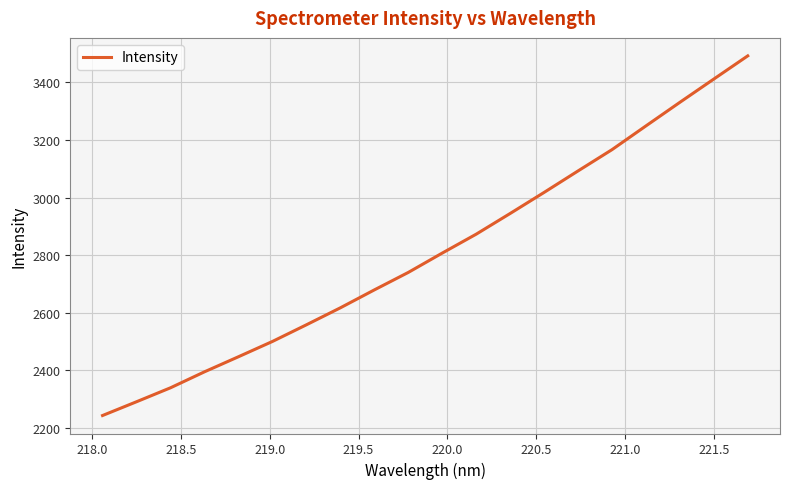

What is the smallest value displayed?

2243.6